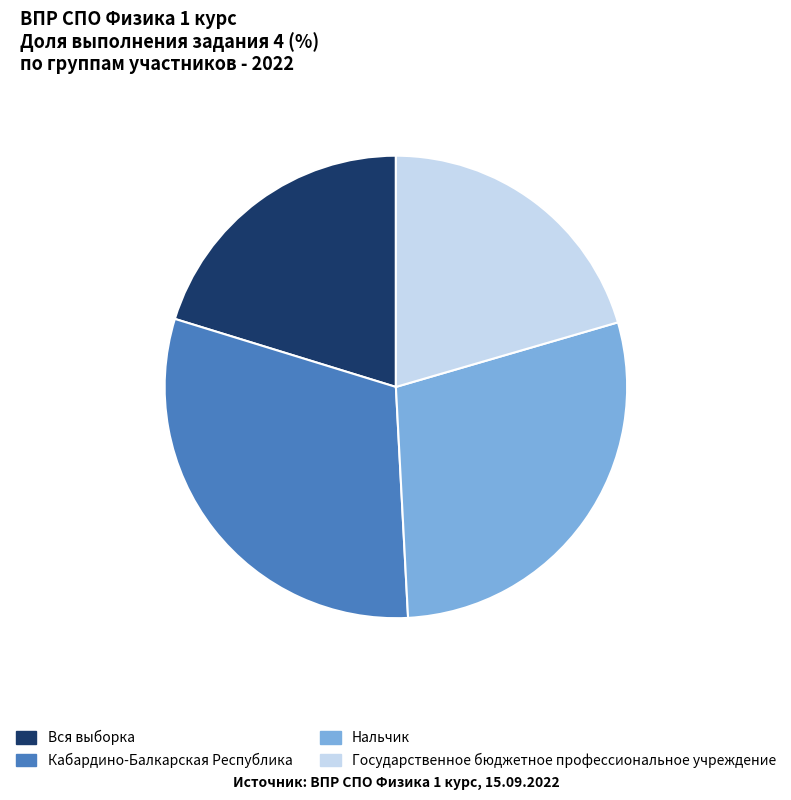

What is the ratio of the value at Кабардино-Балкарская Республика to the value at Вся выборка?

1.5